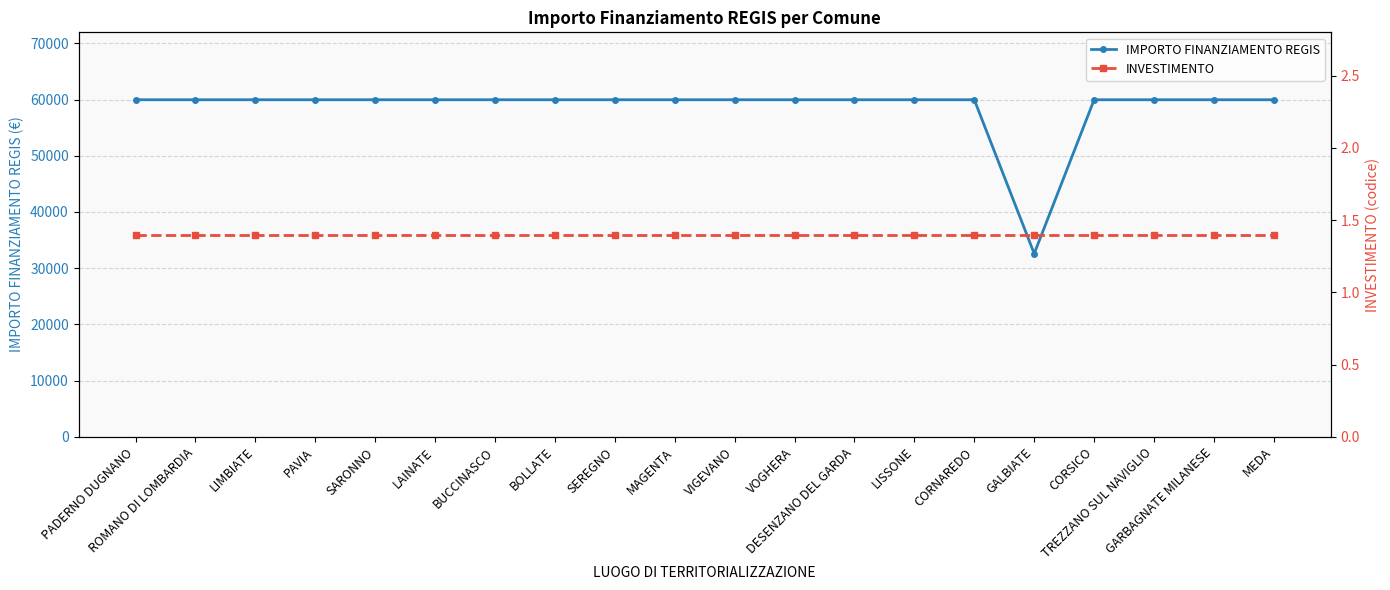

Where is IMPORTO FINANZIAMENTO REGIS nearest to the value 46277?

GALBIATE